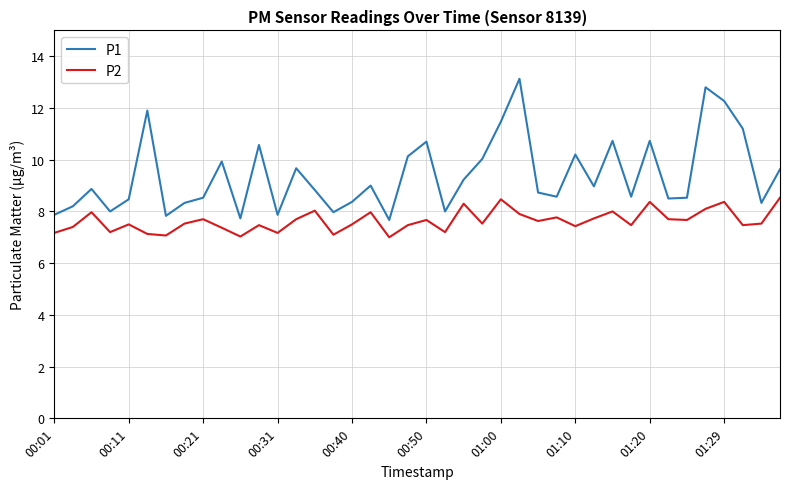

True or false: P2 and P1 cross at least once.

False